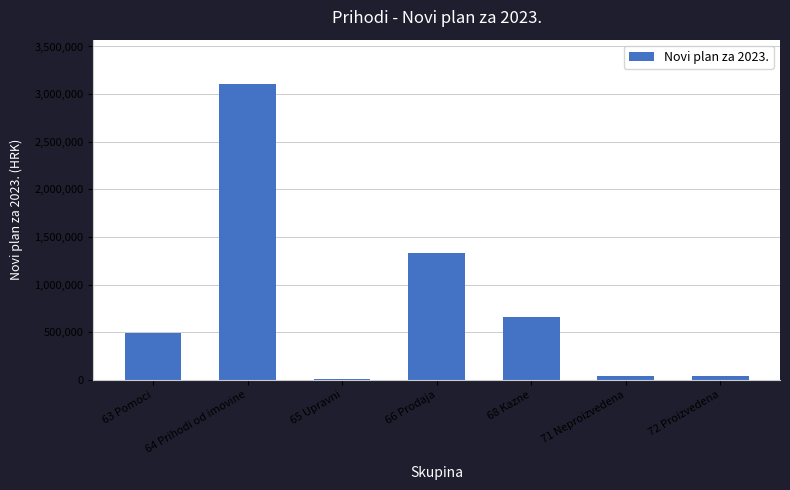

What is the maximum value shown in the chart?

3105800